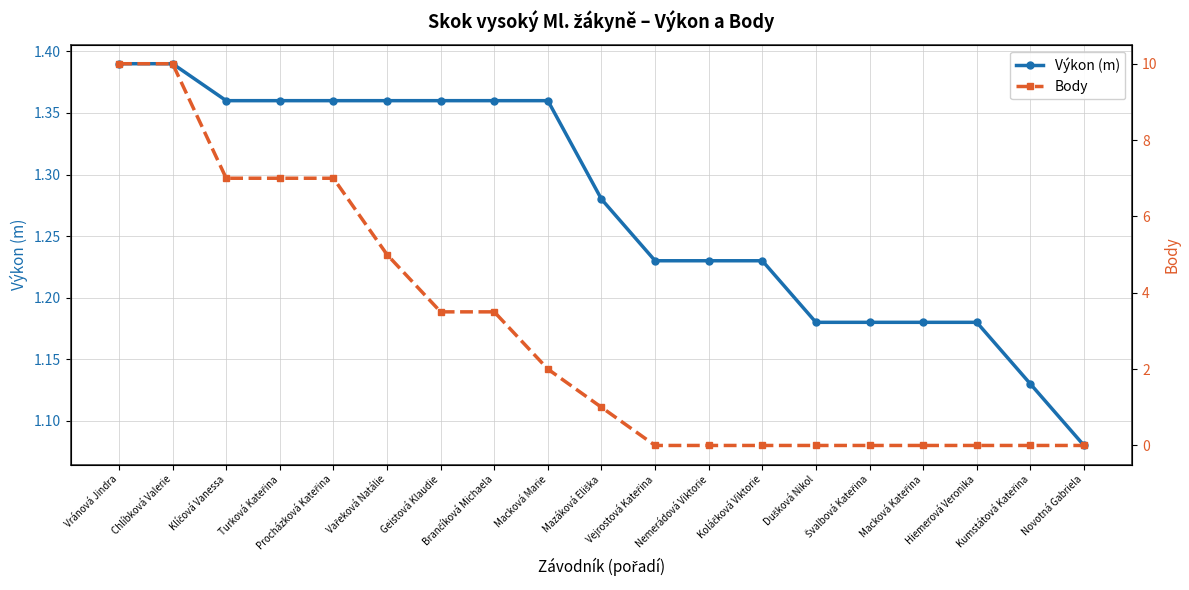

Rank the series by their average value, from highest to lowest.

Body, Výkon (m)